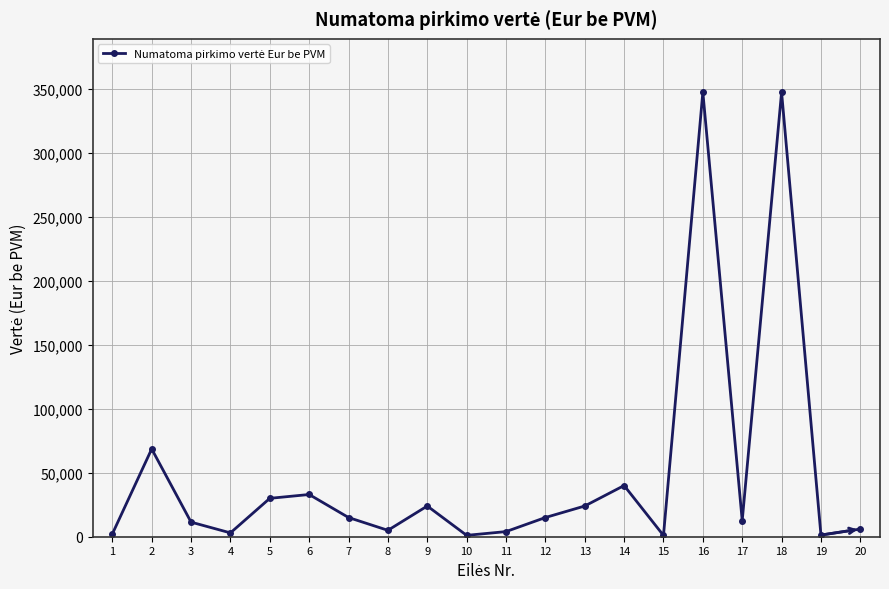

Does the chart display data point markers on the line(s)?

Yes